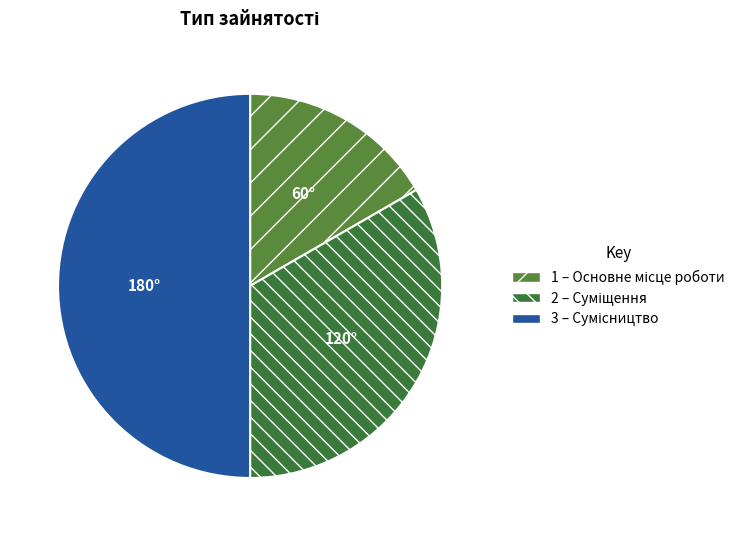

Count the number of slices in the pie.

3